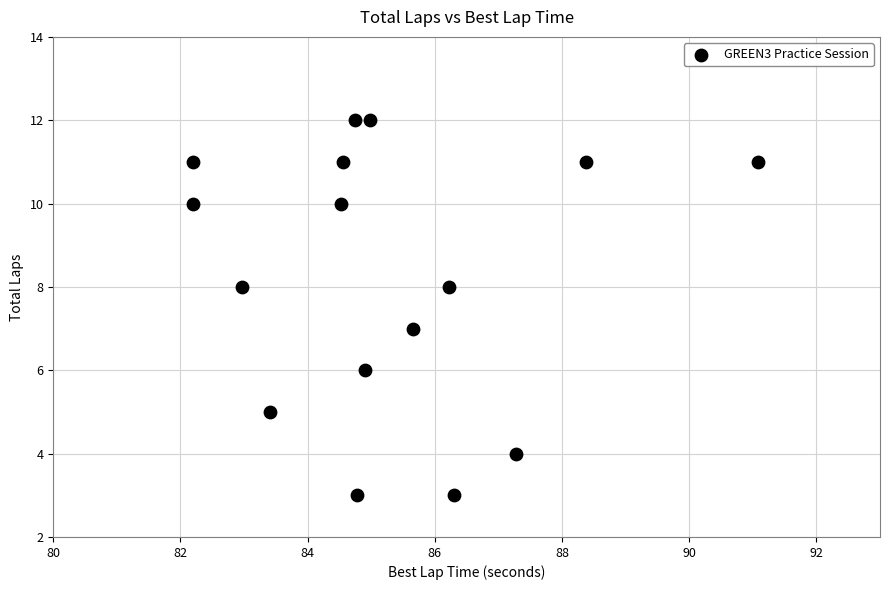

Count the number of points in this scatter plot.

16